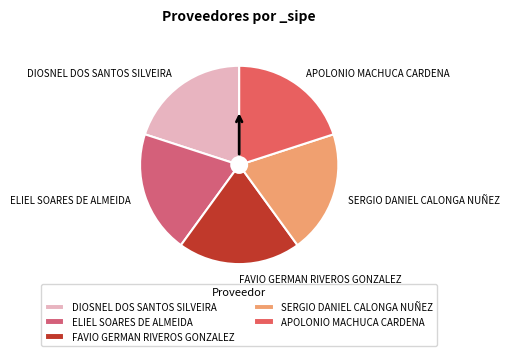

Does SERGIO DANIEL CALONGA NUÑEZ account for over 50% of the chart?

No